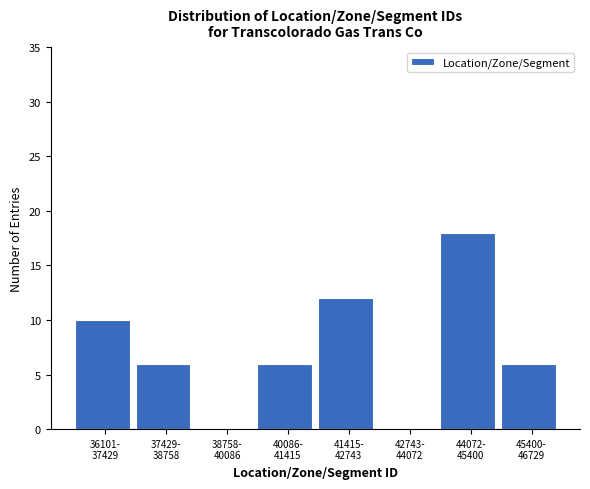

What is the maximum value shown in the chart?

18